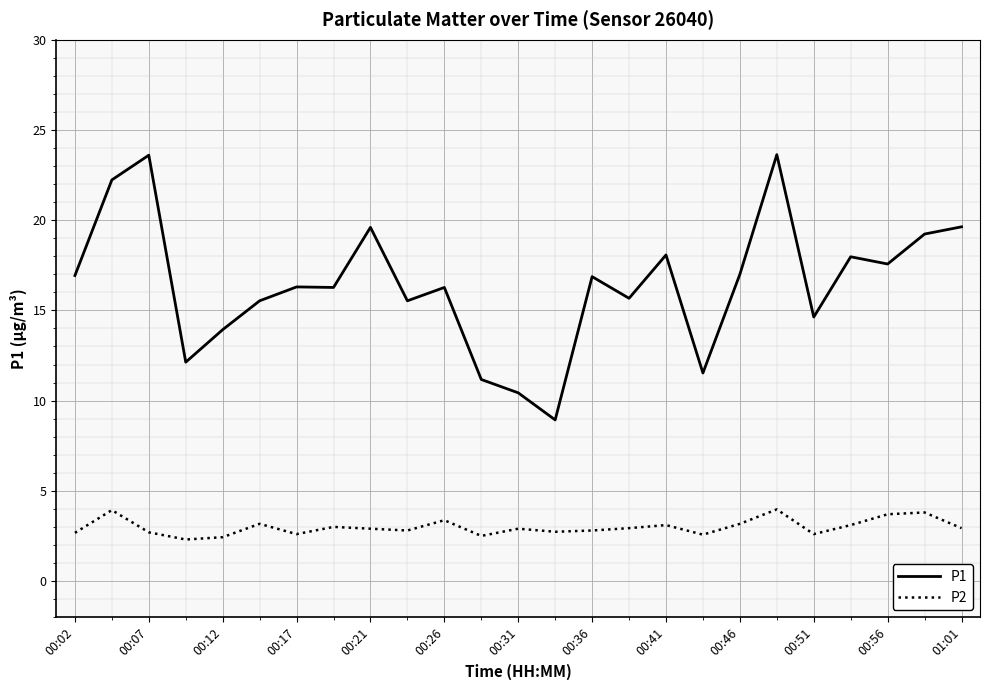

What is the sum of all P2 values?

74.7